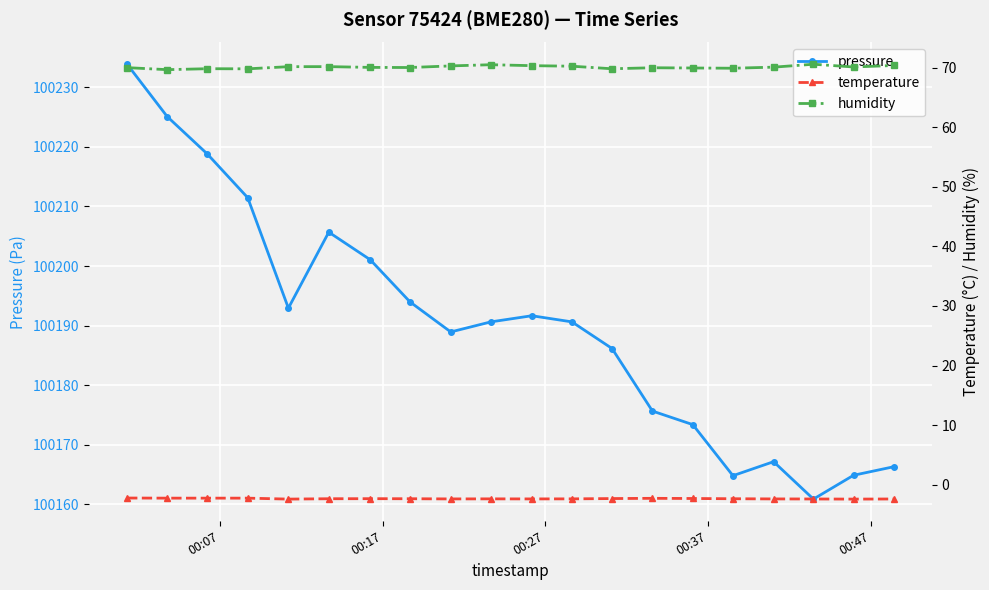

Which series has the widest spread of values?

pressure